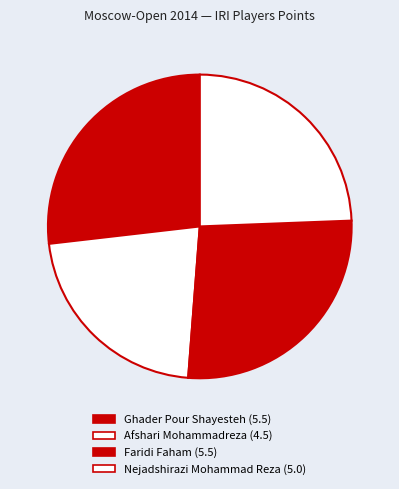

Count the number of slices in the pie.

4